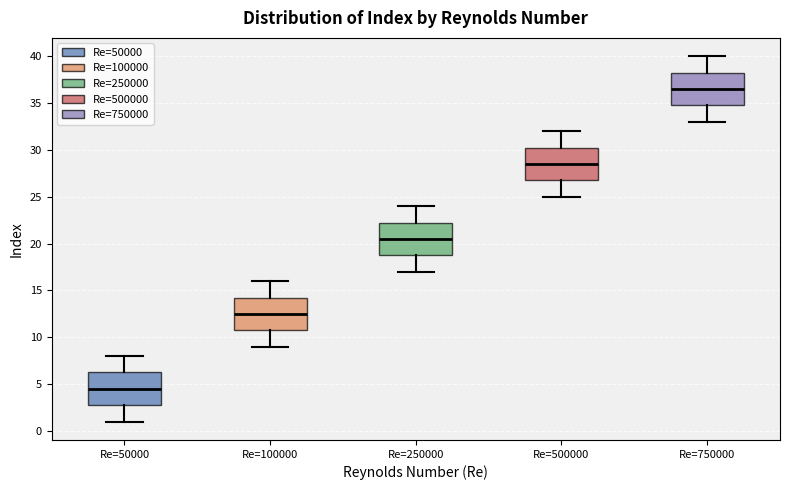

Where does the median line of the box for Re=500000 sit on the y-axis? The values are not printed on the chart, so give them approximately, as read against the axis.

28.5